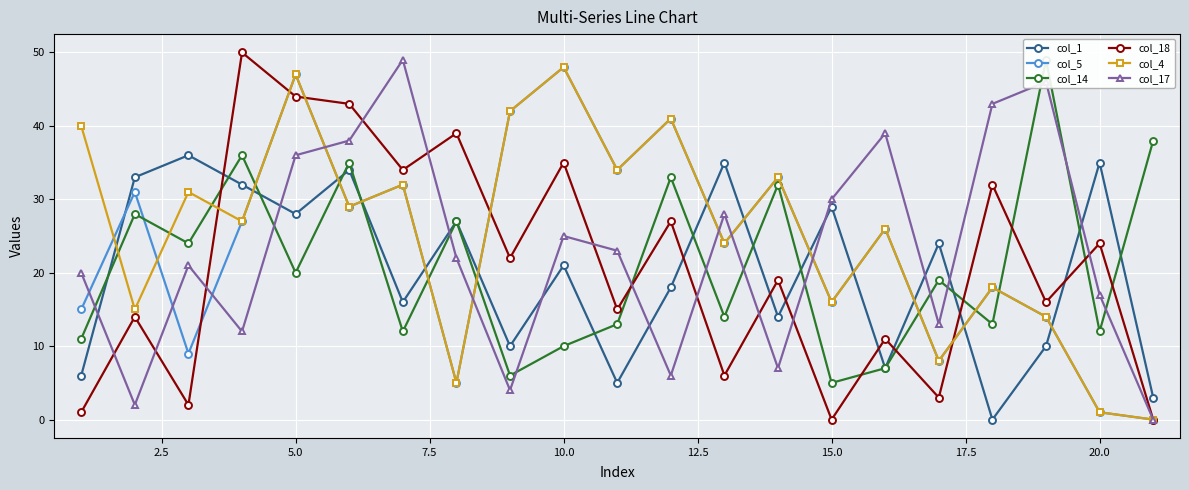

What is the value of the col_14 point at the 5th from the left?

20